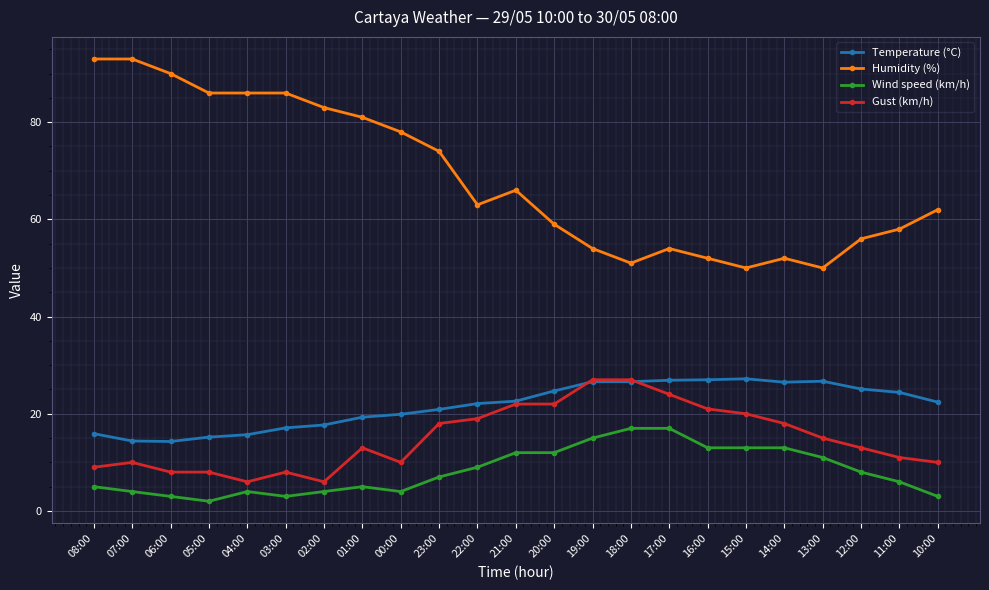

Rank the series at 12:00 from lowest to highest value.

Wind speed (km/h), Gust (km/h), Temperature (°C), Humidity (%)